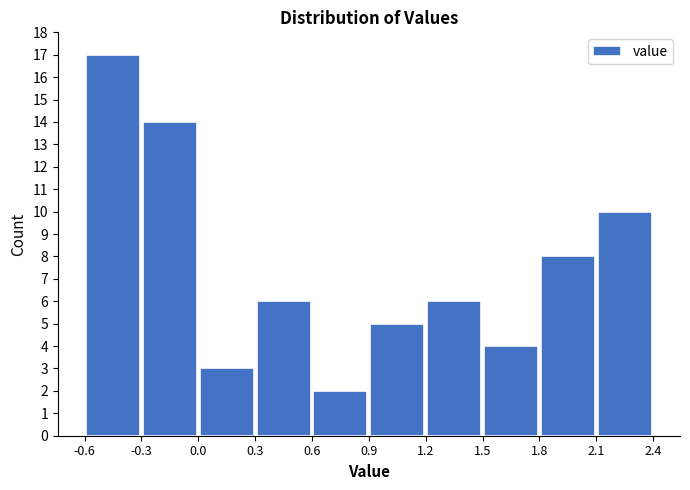

Reading left to right, transcribe this chart: for each bar, give the range it covers on the x-axis and its height. The values are not printed on the chart, so give them approximately, as read against the axis.

-0.6 to -0.3: 17
-0.3 to 0.0: 14
0.0 to 0.3: 3
0.3 to 0.6: 6
0.6 to 0.9: 2
0.9 to 1.2: 5
1.2 to 1.5: 6
1.5 to 1.8: 4
1.8 to 2.1: 8
2.1 to 2.4: 10